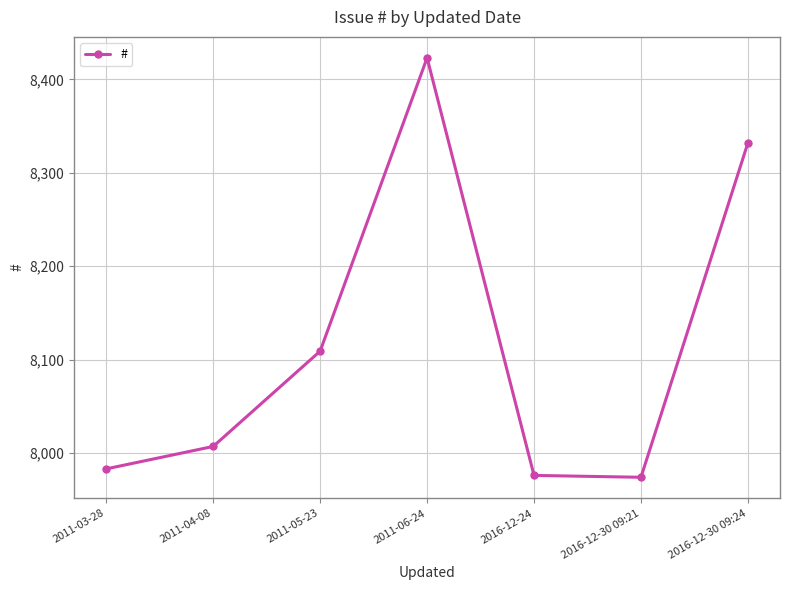

How many points are lower than both their immediate neighbors (excluding endpoints)?

1